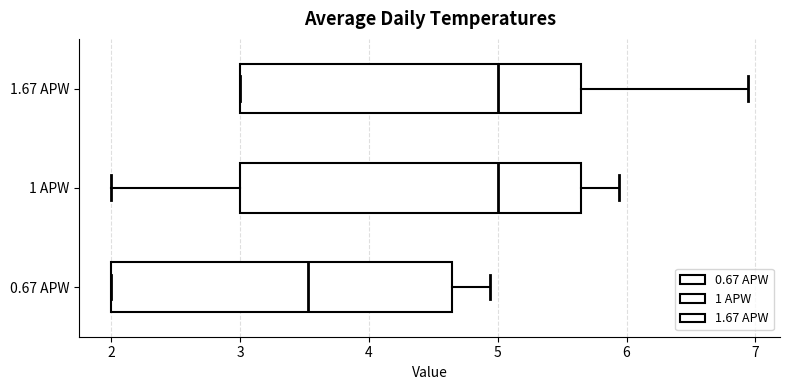

Reading bottom to top, transcribe this box plot: for each box, give where its median line is, the range the box spans, and where its two whiskers end, as read against the x-axis. The values are not printed on the chart, so give them approximately, as read against the axis.

0.67 APW: median 3.5, box 2.0 to 4.6, whiskers 2.0 to 4.9
1 APW: median 5.0, box 3.0 to 5.6, whiskers 2.0 to 5.9
1.67 APW: median 5.0, box 3.0 to 5.6, whiskers 3.0 to 6.9